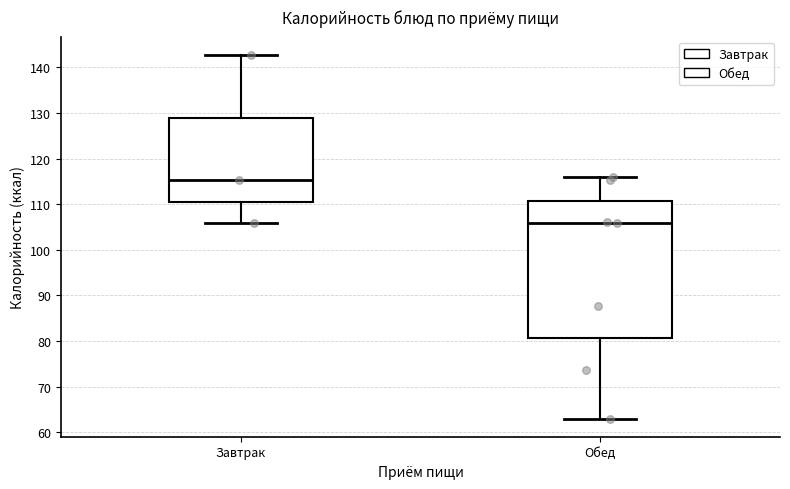

Reading left to right, transcribe this box plot: for each box, give where its median line is, the range the box spans, and where its two whiskers end, as read against the y-axis. The values are not printed on the chart, so give them approximately, as read against the axis.

Завтрак: median 115, box 111 to 129, whiskers 106 to 143
Обед: median 106, box 81 to 111, whiskers 63 to 116